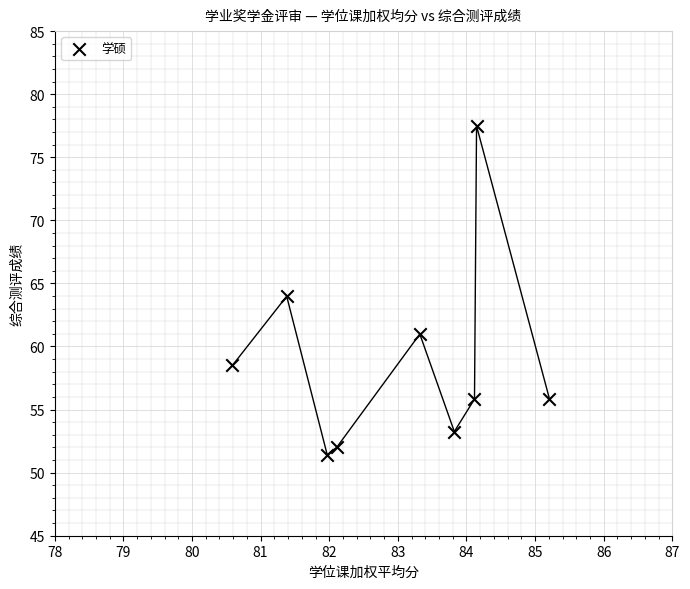

What is the range of Y values (max minus min)?

26.1